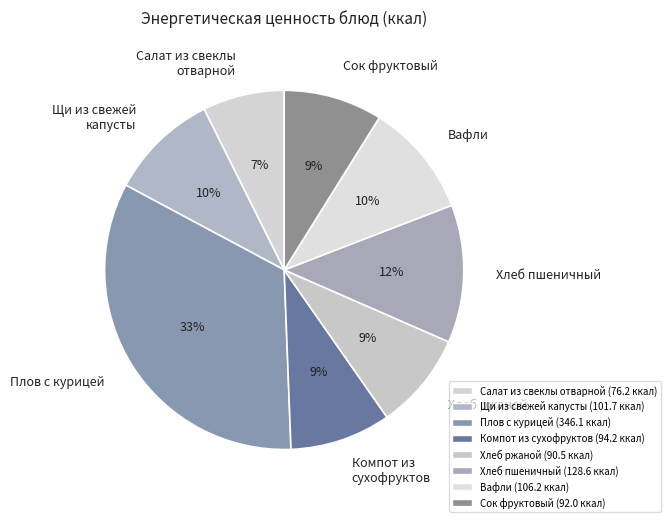

True or false: Плов с курицей accounts for 33% of the total.

True